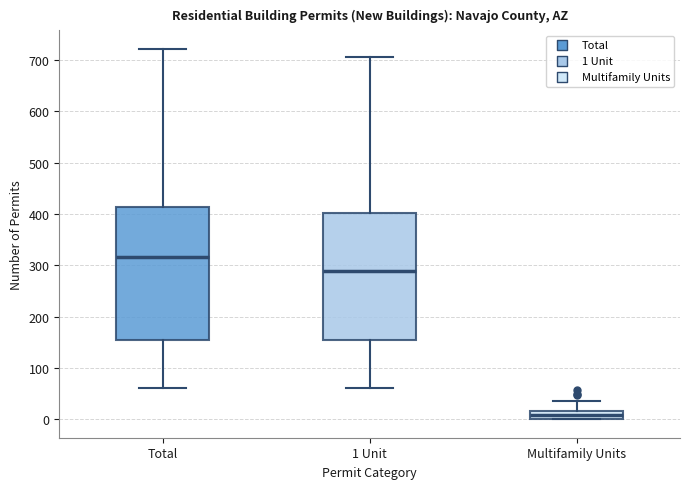

Reading left to right, transcribe this box plot: for each box, give where its median line is, the range the box spans, and where its two whiskers end, as read against the y-axis. The values are not printed on the chart, so give them approximately, as read against the axis.

Total: median 320, box 160 to 410, whiskers 60 to 720
1 Unit: median 290, box 160 to 400, whiskers 60 to 710
Multifamily Units: median 10, box 0 to 20, whiskers 0 to 40